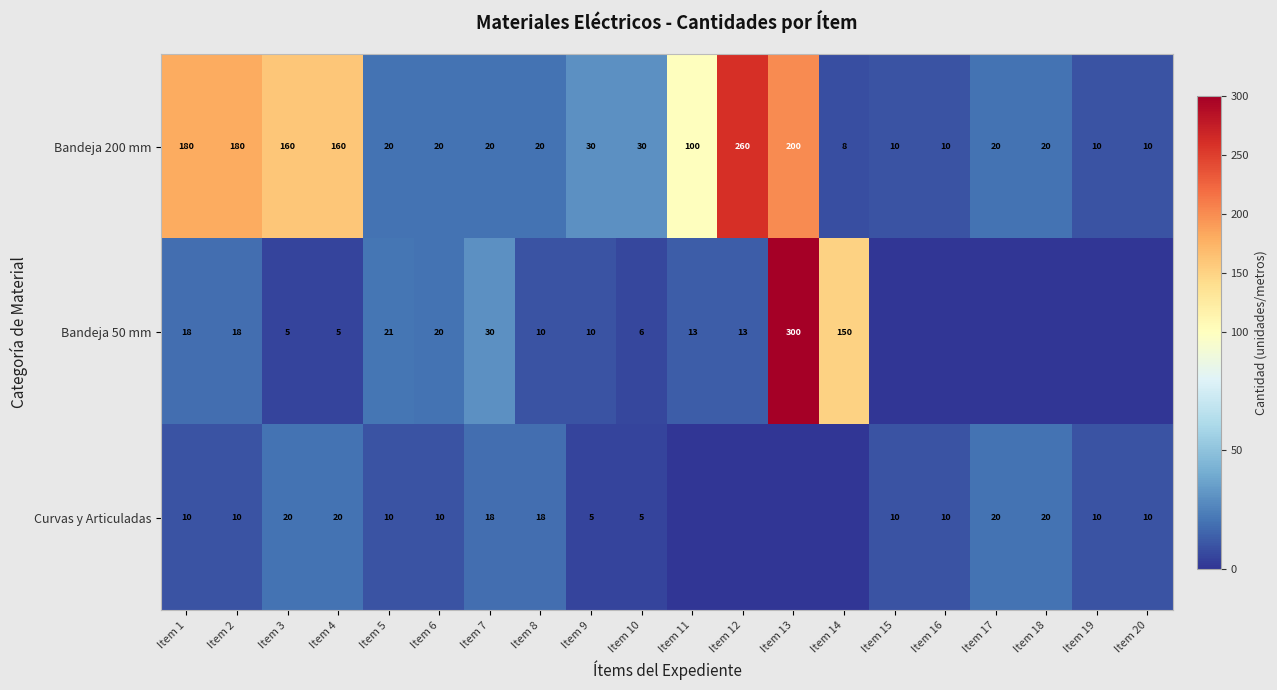

What is the total value across all series at Item 4?

185